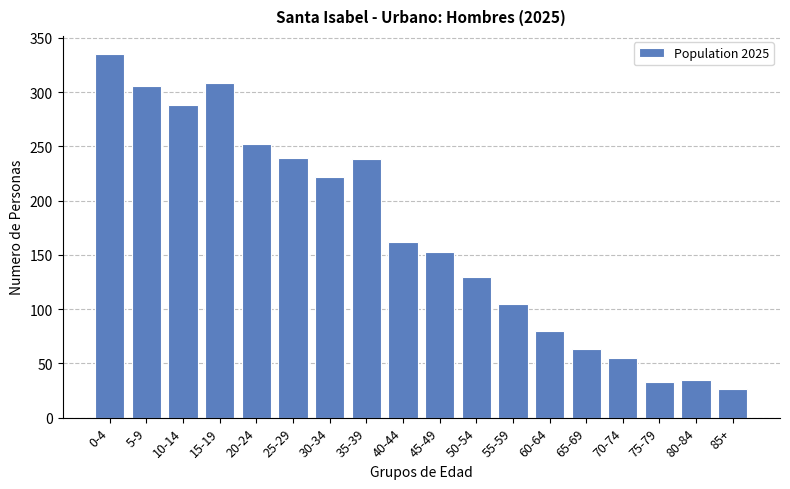

What is the average value?

168